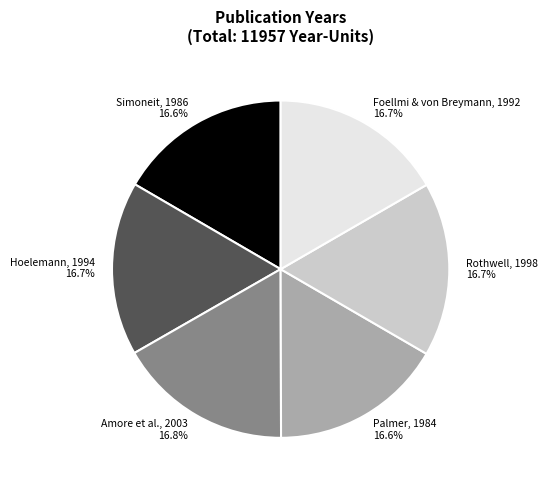

What percentage is NOT represented by Palmer, 1984?

83.4%